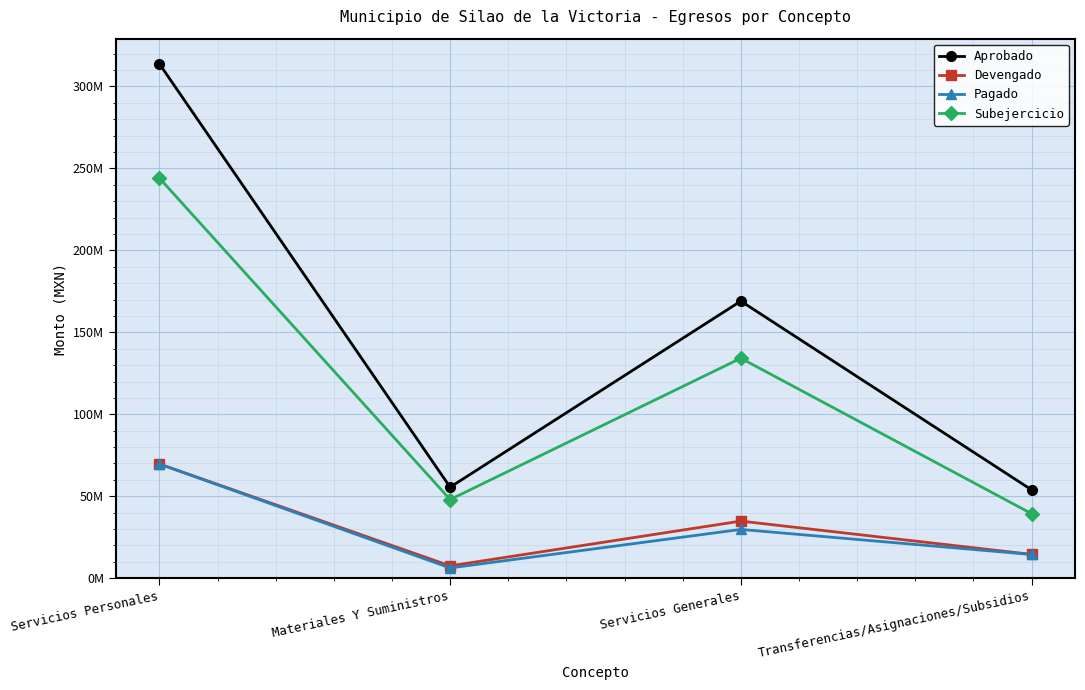

What is the difference between the second highest and minimum values in the Subejercicio series?

94815211.4